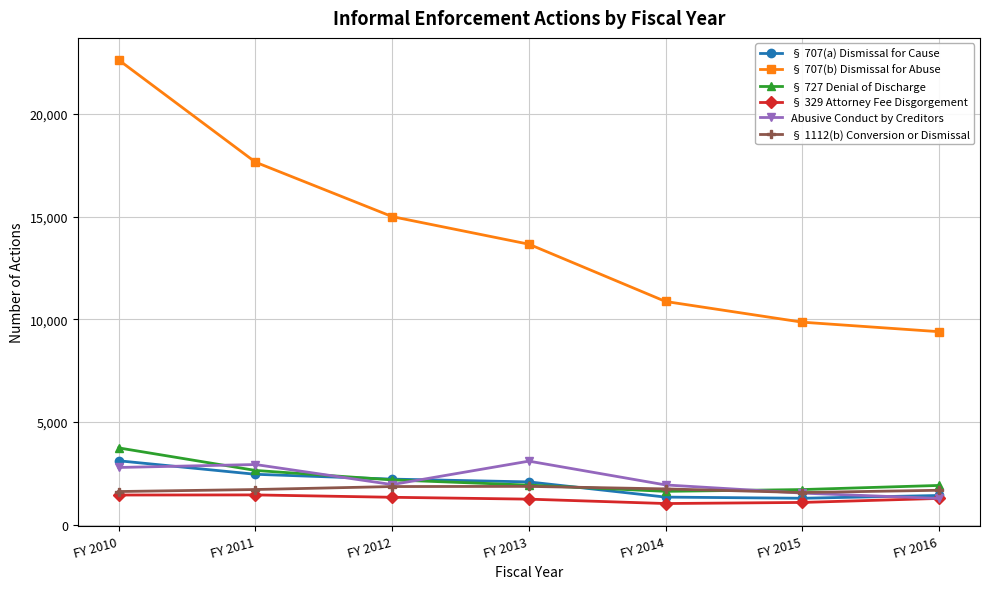

What are all the series names shown in the legend?

§ 707(a) Dismissal for Cause, § 707(b) Dismissal for Abuse, § 727 Denial of Discharge, § 329 Attorney Fee Disgorgement, Abusive Conduct by Creditors, § 1112(b) Conversion or Dismissal